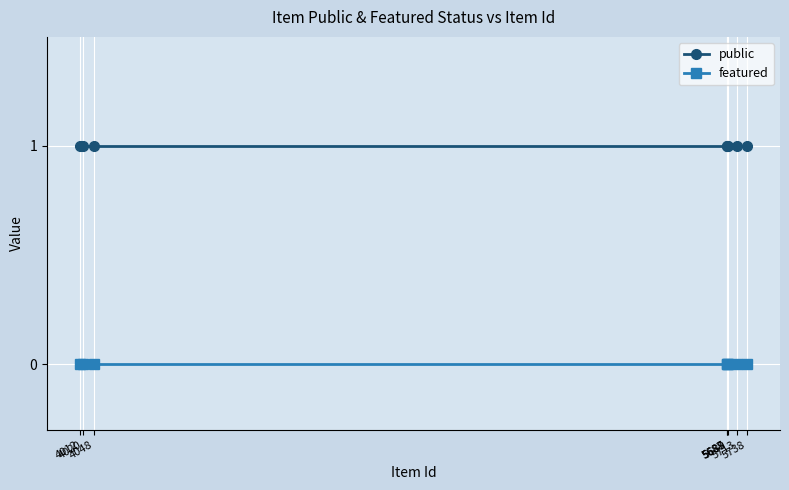

Is this an area chart (filled region under the line)?

No